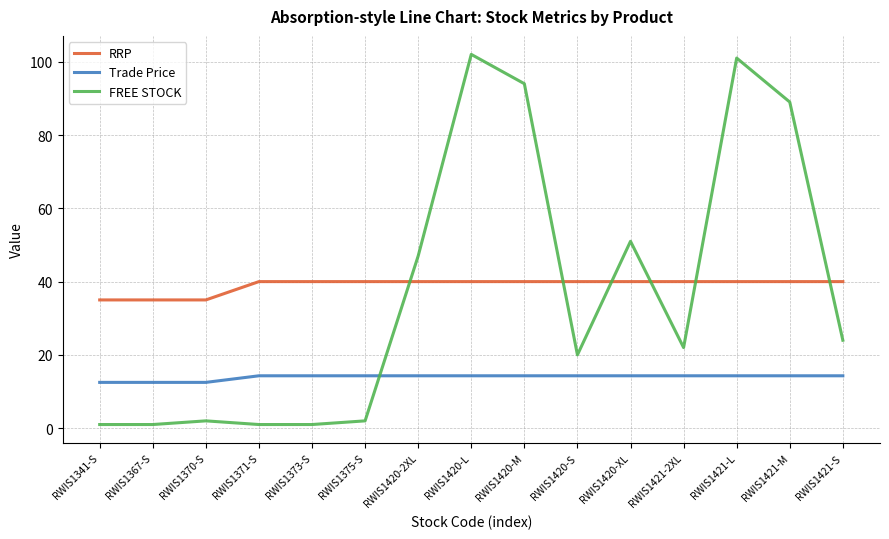

What are all the series names shown in the legend?

RRP, Trade Price, FREE STOCK